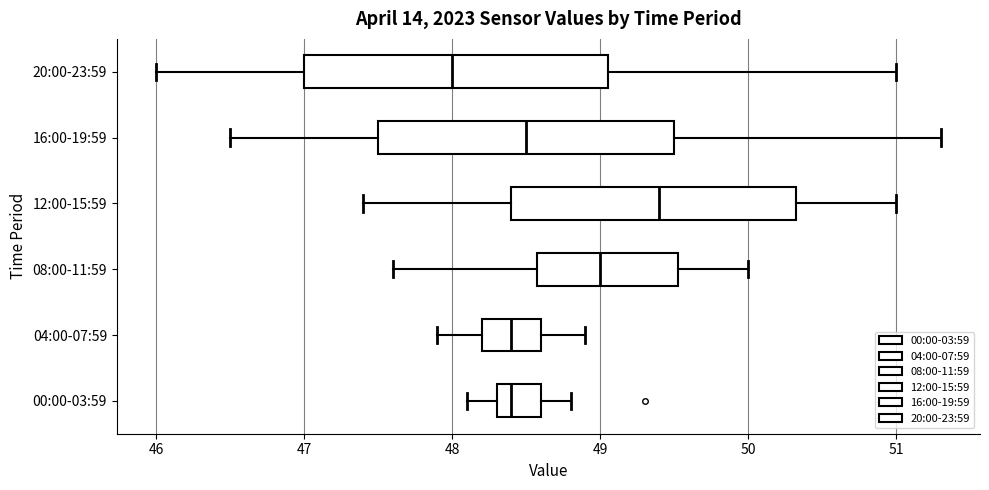

Where does the median line of the box for 08:00-11:59 sit on the x-axis? The values are not printed on the chart, so give them approximately, as read against the axis.

49.0